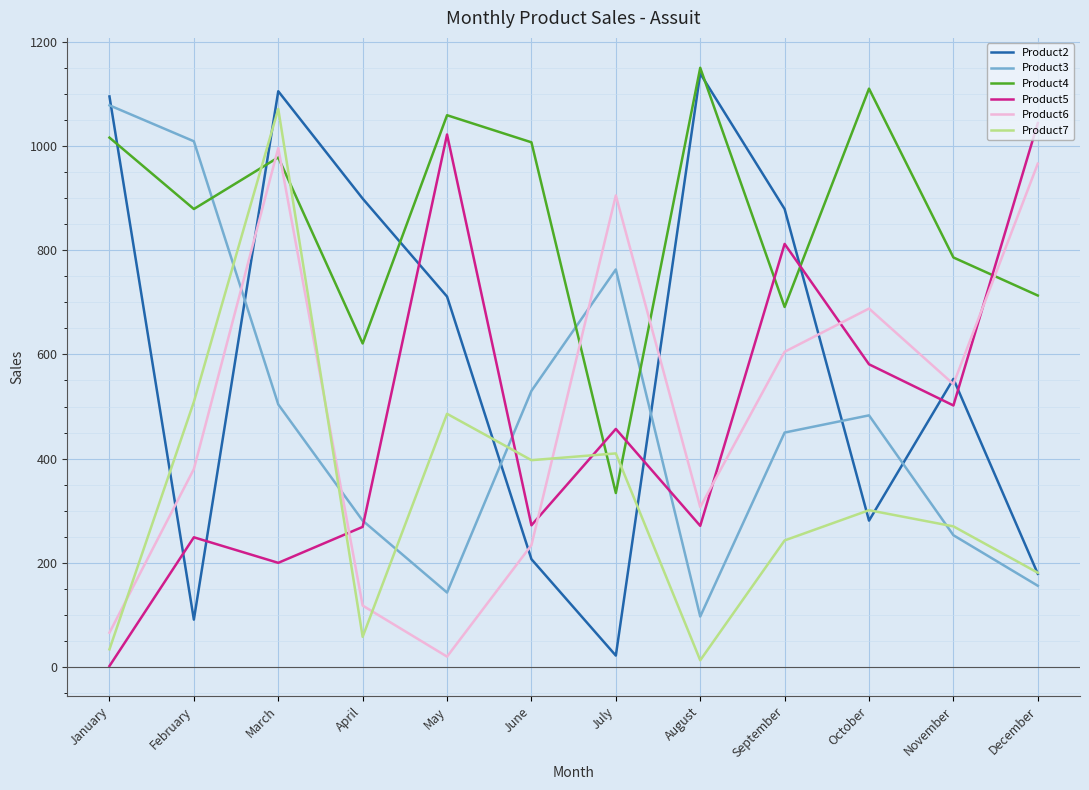

True or false: Product7 and Product5 cross at least once.

True